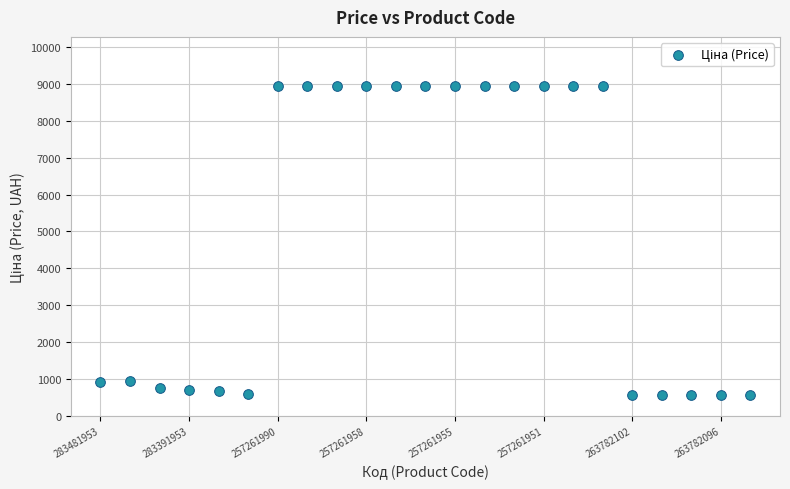

What is the range of Y values (max minus min)?

8370.2